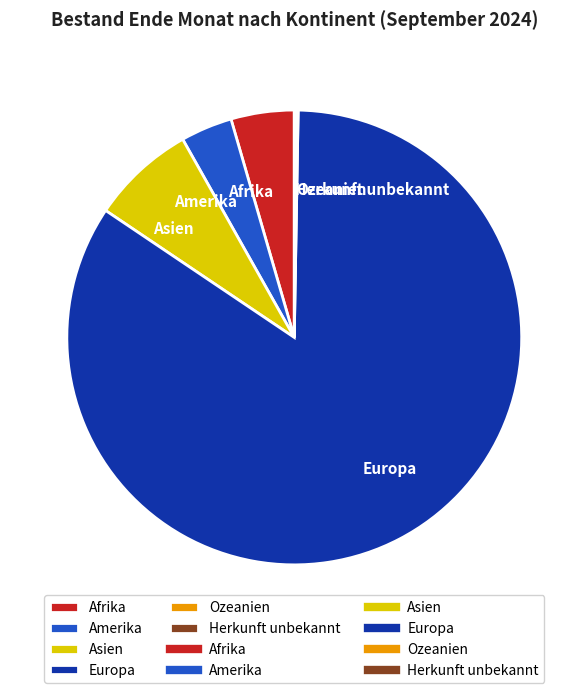

What is the ratio of the value at Afrika to the value at Amerika?

1.2